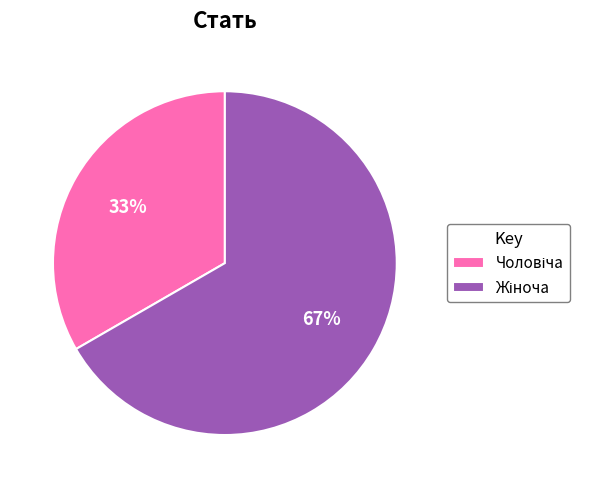

To the nearest percent, what is the average slice percentage?

50%